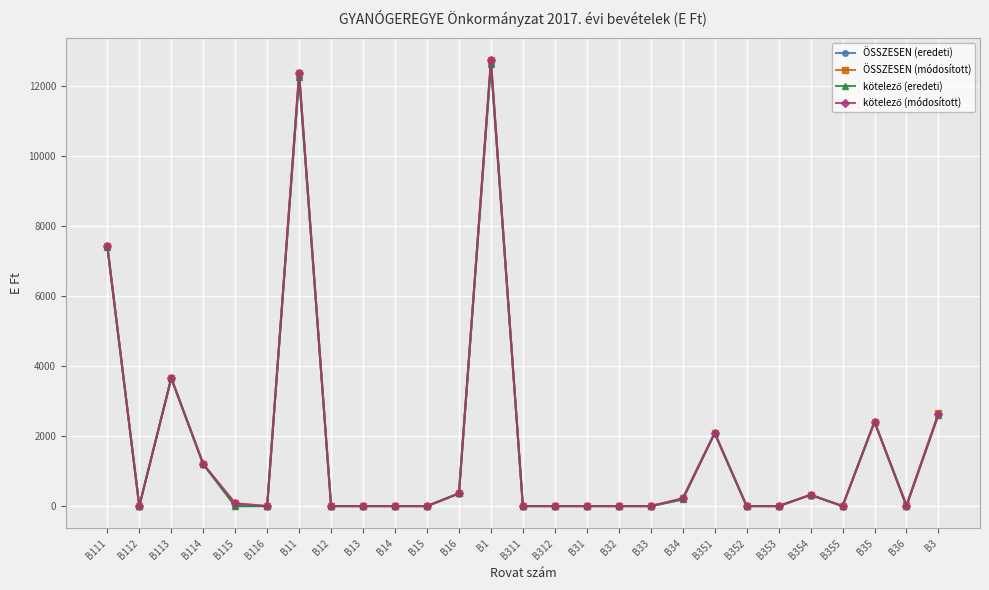

At how many categories does at least one series exceed 11122?

2